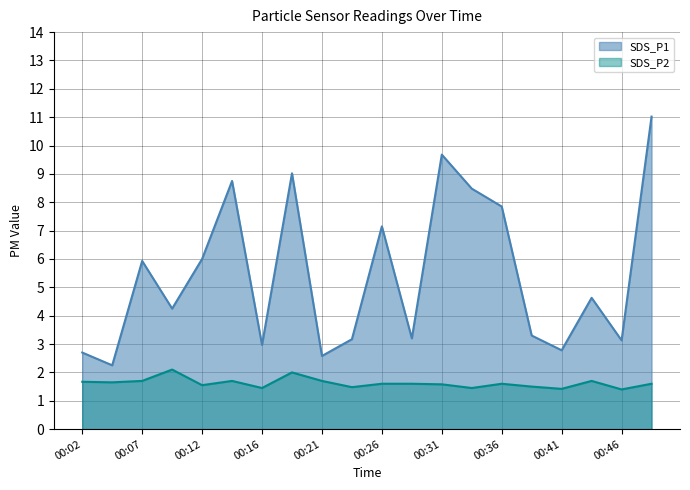

Reading left to right, what are all the values shown in this chart?

SDS_P1: 2.7	2.2	5.9	4.2	6.0	8.8	3.0	9.0	2.6	3.2	7.2	3.2	9.7	8.5	7.8	3.3	2.8	4.6	3.1	11.0
SDS_P2: 1.7	1.6	1.7	2.1	1.6	1.7	1.4	2.0	1.7	1.5	1.6	1.6	1.6	1.4	1.6	1.5	1.4	1.7	1.4	1.6